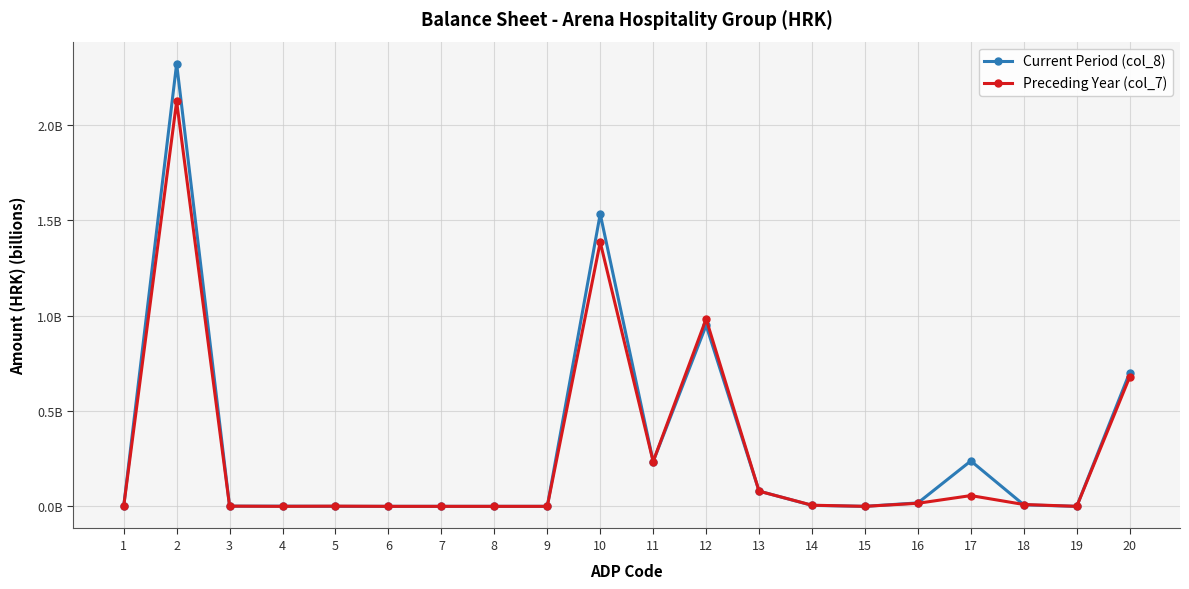

What are all the series names shown in the legend?

Current Period (col_8), Preceding Year (col_7)